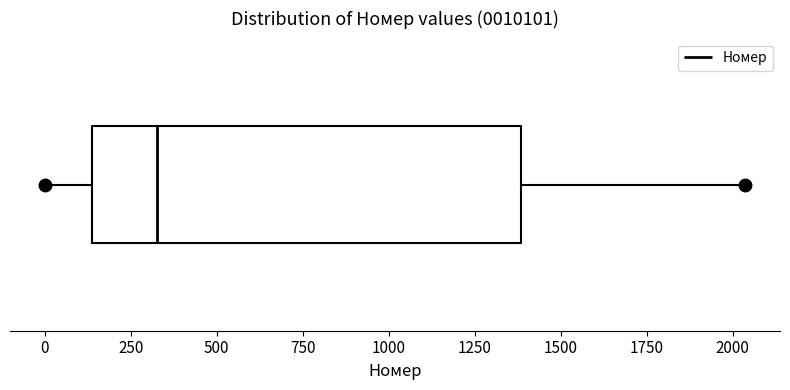

Transcribe this box plot: give where the median line is, the range the box spans, and where the two whiskers end, as read against the x-axis. The values are not printed on the chart, so give them approximately, as read against the axis.

median 350, box 150 to 1400, whiskers 0 to 2050